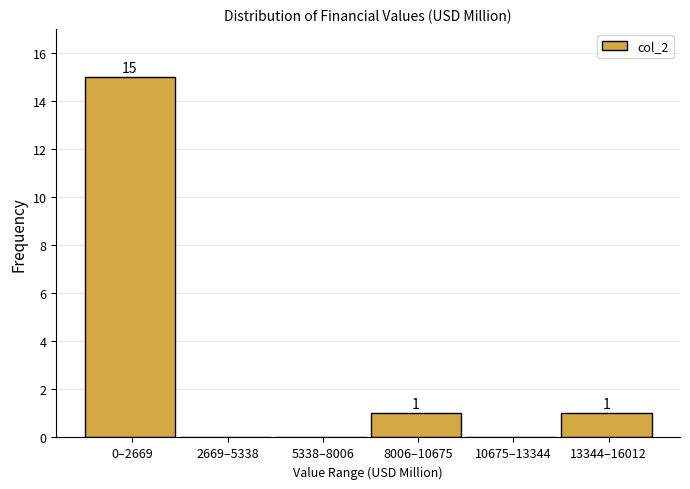

Reading left to right, list all the values displayed in this chart.

0–2669=15	2669–5338=0	5338–8006=0	8006–10675=1	10675–13344=0	13344–16012=1